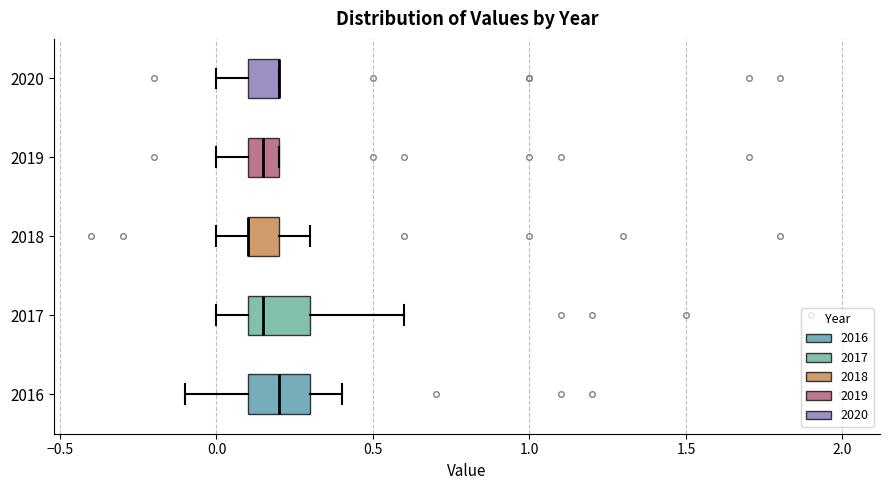

Where does the median line of the box at y = 2016 sit on the x-axis? The values are not printed on the chart, so give them approximately, as read against the axis.

0.20